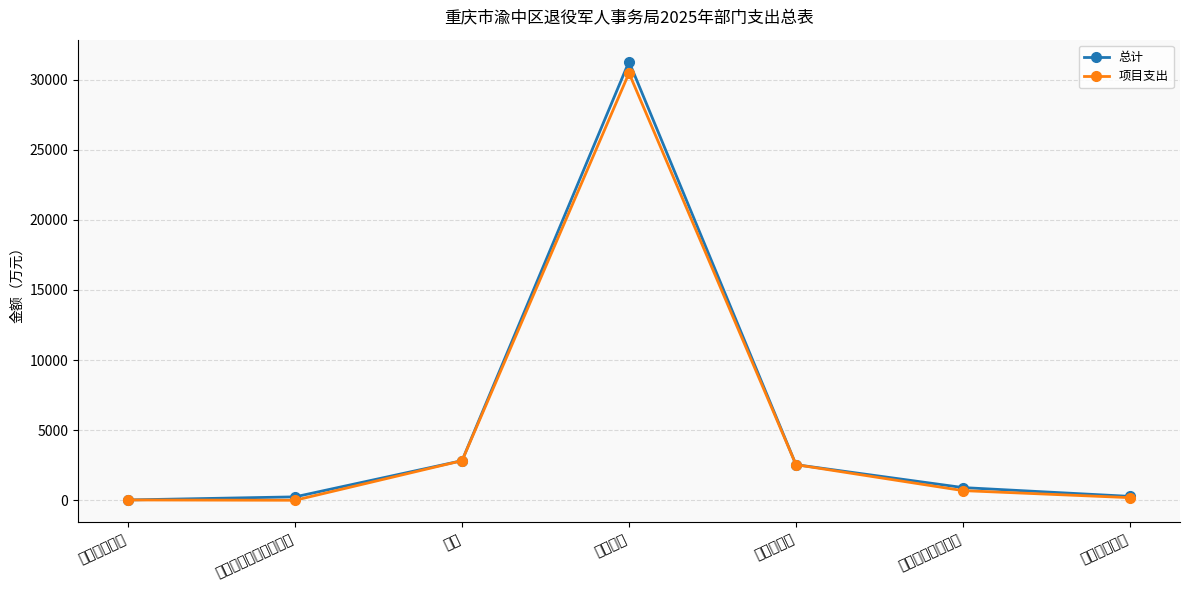

Is the value of 总计 at 退役军人管理事务 greater than the value of 项目支出 at 残疾人事业?

No